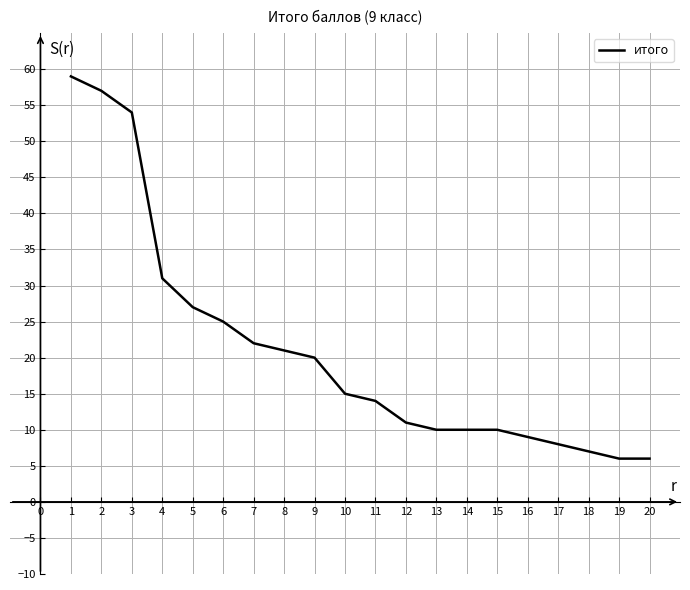

What is the maximum value shown in the chart?

59